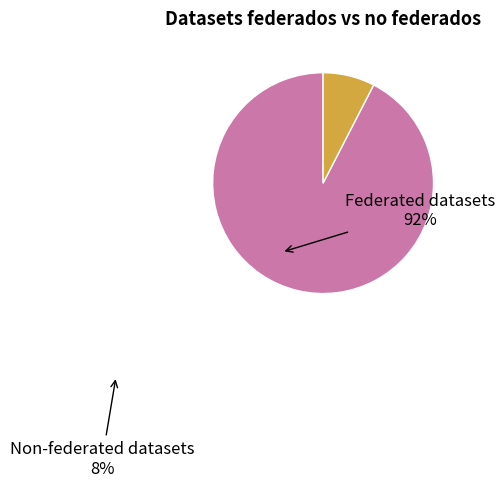

Is there a majority slice in this chart?

Yes